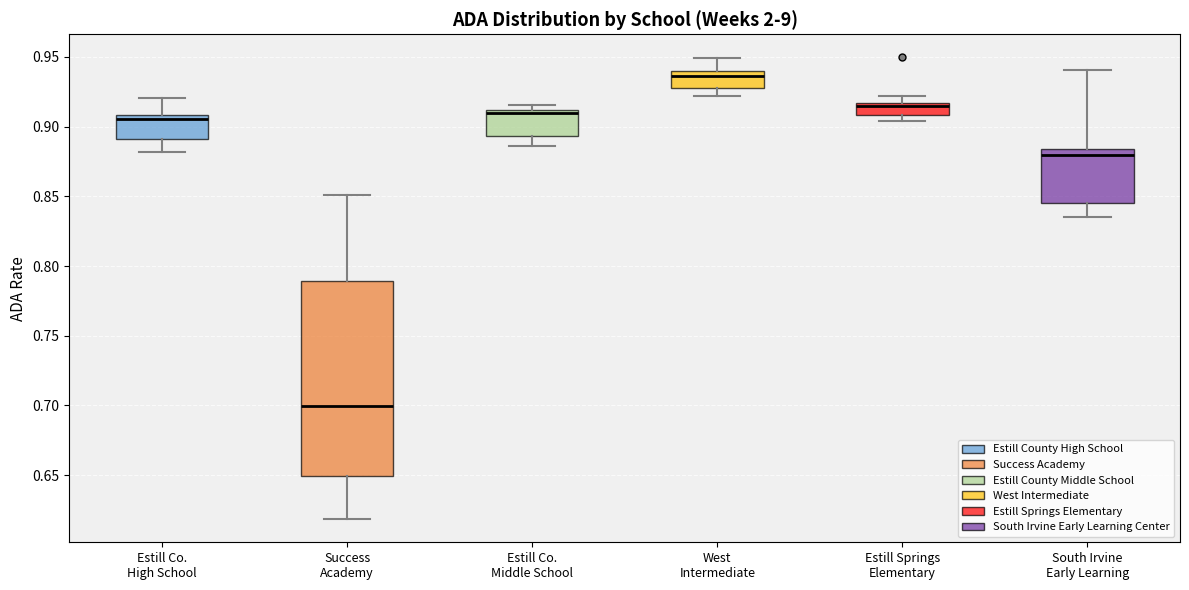

Reading left to right, read every box against the y-axis: the position of its median line, the range the box covers, and the ends of its whiskers. The values are not printed on the chart, so give them approximately, as read against the axis.

Estill Co. High School: median 0.905, box 0.890 to 0.910, whiskers 0.880 to 0.920
Success Academy: median 0.700, box 0.650 to 0.790, whiskers 0.620 to 0.850
Estill Co. Middle School: median 0.910 (just below the box's upper edge), box 0.895 to 0.910, whiskers 0.885 to 0.915
West Intermediate: median 0.935, box 0.930 to 0.940, whiskers 0.920 to 0.950
Estill Springs Elementary: median 0.915 (just below the box's upper edge), box 0.910 to 0.915, whiskers 0.905 to 0.920
South Irvine Early Learning: median 0.880, box 0.845 to 0.885, whiskers 0.835 to 0.940